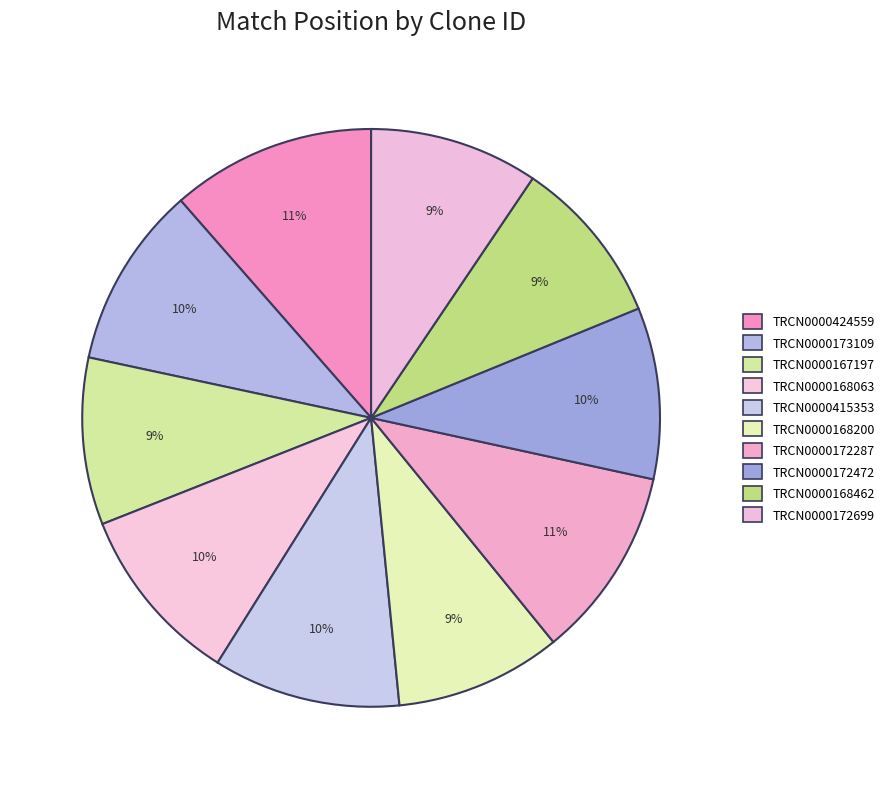

Is it true that TRCN0000172472 is 15% of the pie?

False